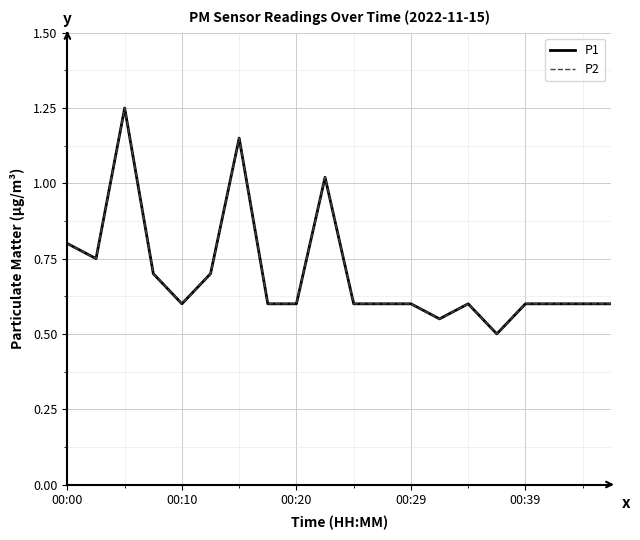

Which series has the largest range (max minus min)?

P1